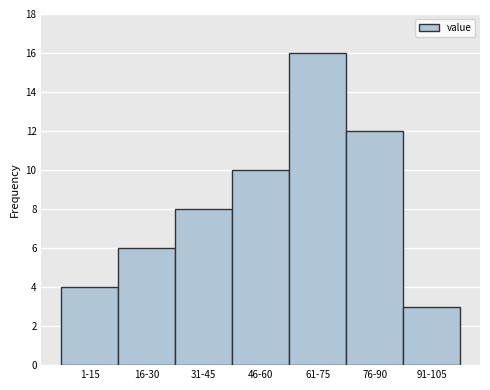

Reading left to right, extract all data points from this chart.

4	6	8	10	16	12	3